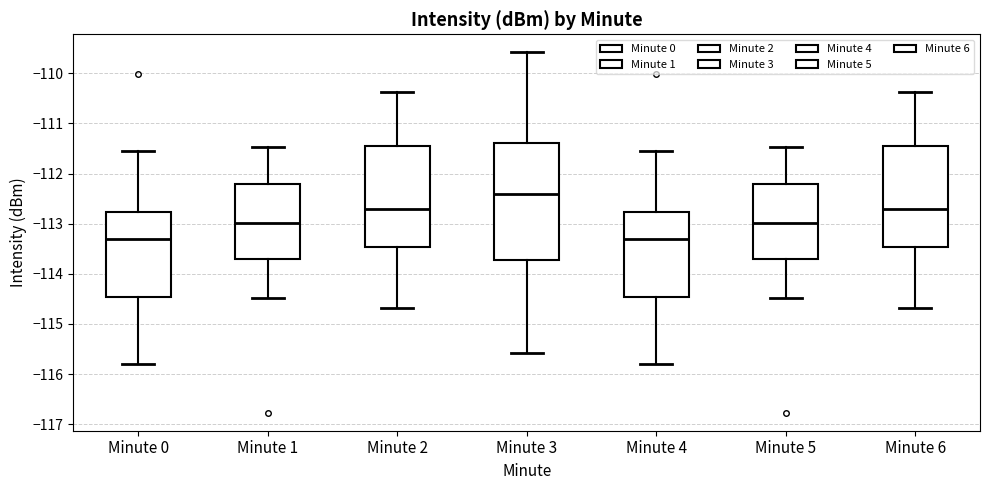

Reading left to right, read every box against the y-axis: the position of its median line, the range the box covers, and the ends of its whiskers. The values are not printed on the chart, so give them approximately, as read against the axis.

Minute 0: median -113.3, box -114.5 to -112.8, whiskers -115.8 to -111.5
Minute 1: median -113.0, box -113.7 to -112.2, whiskers -114.5 to -111.5
Minute 2: median -112.7, box -113.5 to -111.5, whiskers -114.7 to -110.4
Minute 3: median -112.4, box -113.7 to -111.4, whiskers -115.6 to -109.6
Minute 4: median -113.3, box -114.5 to -112.8, whiskers -115.8 to -111.5
Minute 5: median -113.0, box -113.7 to -112.2, whiskers -114.5 to -111.5
Minute 6: median -112.7, box -113.5 to -111.5, whiskers -114.7 to -110.4